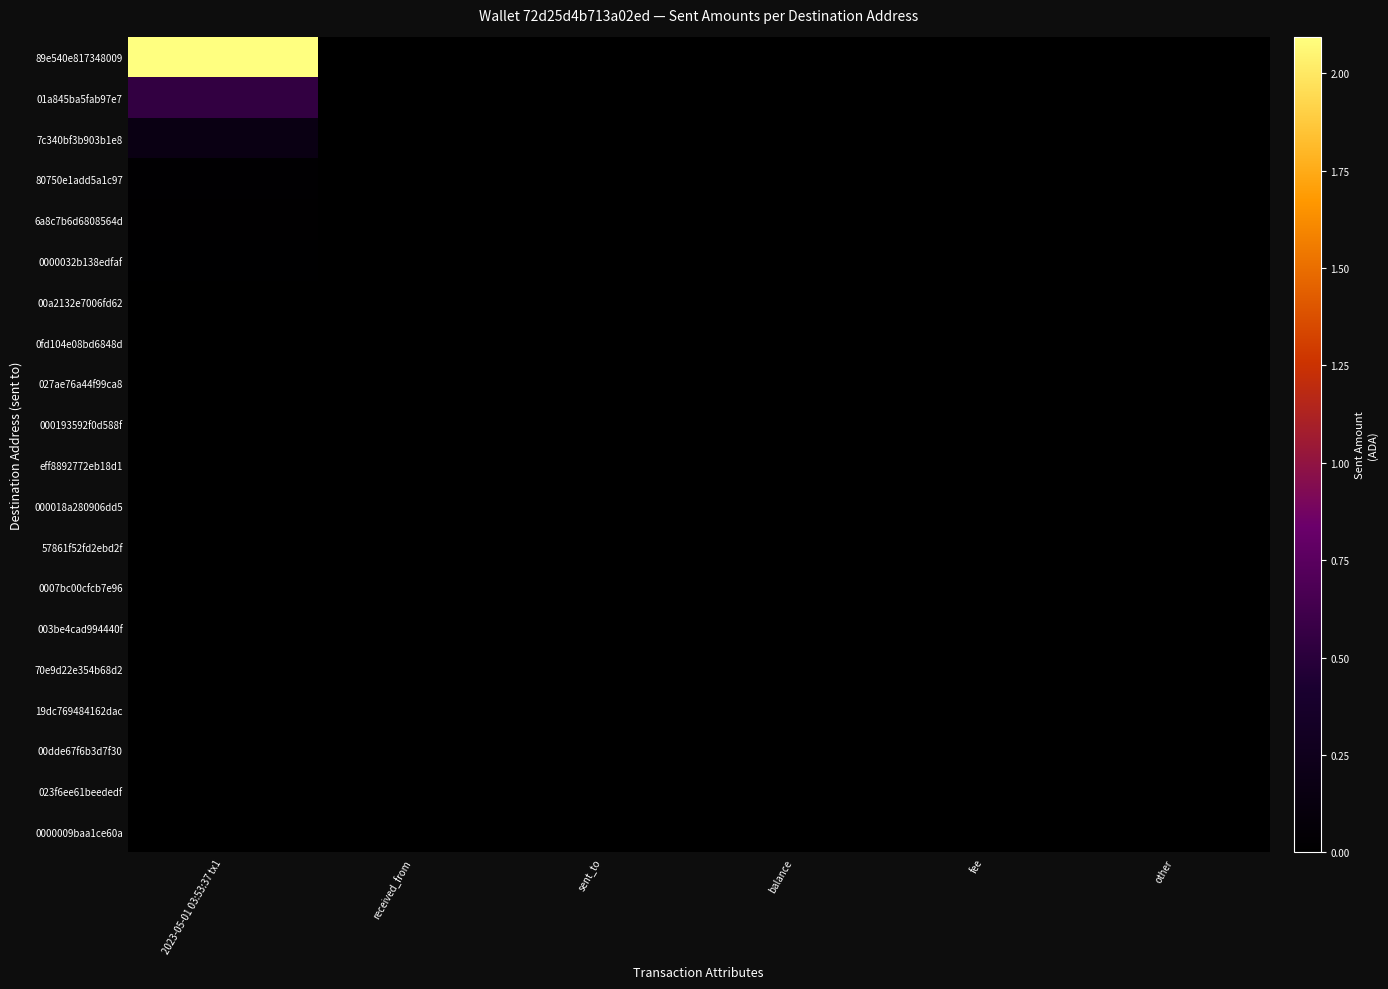

What is the maximum value shown in the chart?

2.1